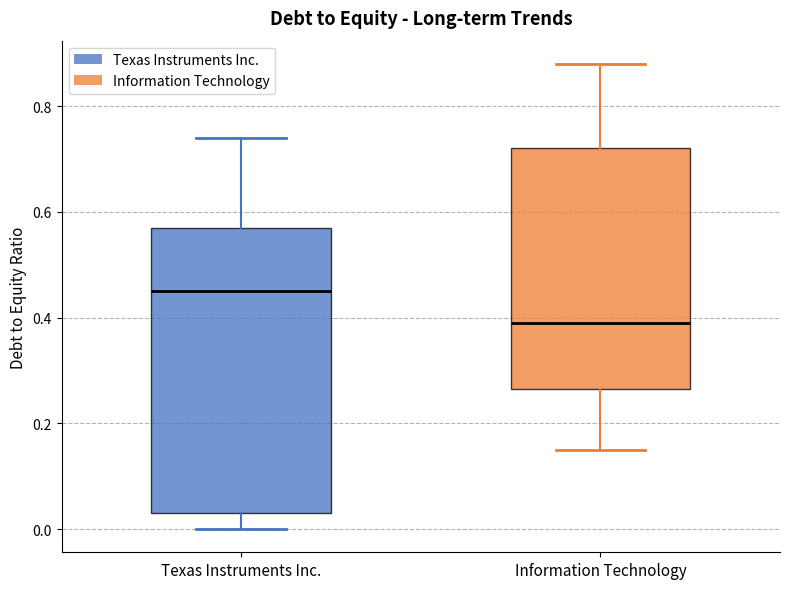

Reading left to right, transcribe this box plot: for each box, give where its median line is, the range the box spans, and where its two whiskers end, as read against the y-axis. The values are not printed on the chart, so give them approximately, as read against the axis.

Texas Instruments Inc.: median 0.46, box 0.04 to 0.58, whiskers 0.00 to 0.74
Information Technology: median 0.40, box 0.26 to 0.72, whiskers 0.16 to 0.88